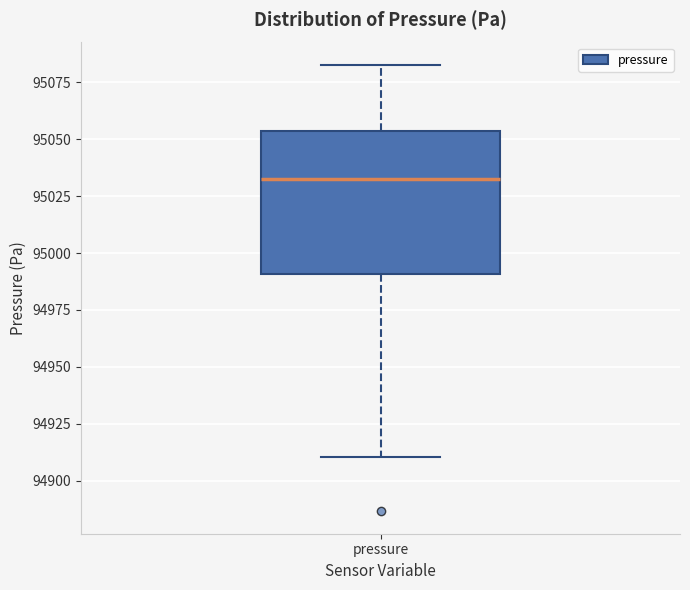

Transcribe this box plot: give where the median line is, the range the box spans, and where the two whiskers end, as read against the y-axis. The values are not printed on the chart, so give them approximately, as read against the axis.

median 95035, box 94990 to 95055, whiskers 94910 to 95085